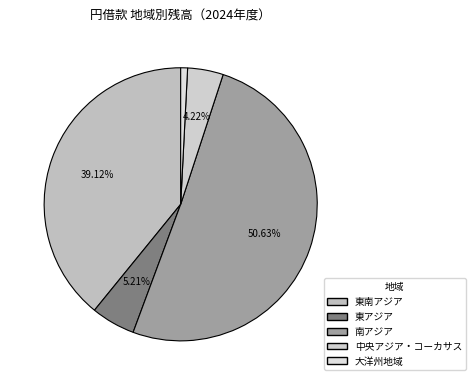

Rank the categories by value from lowest to highest.

大洋州地域, 中央アジア・コーカサス, 東アジア, 東南アジア, 南アジア